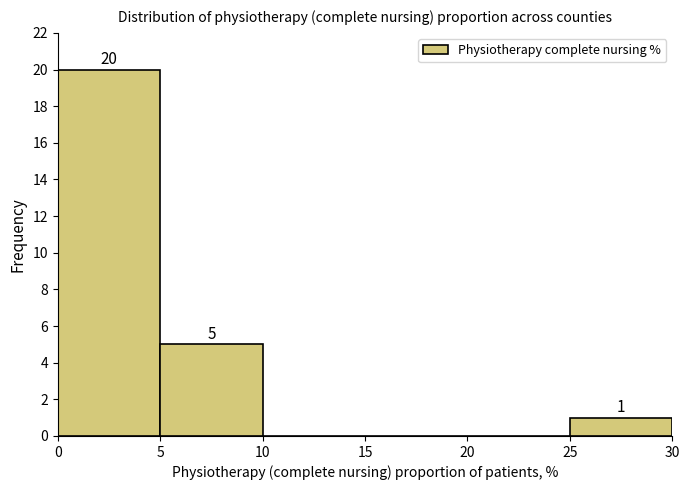

Which range on the x-axis has the tallest bar?

0 to 5